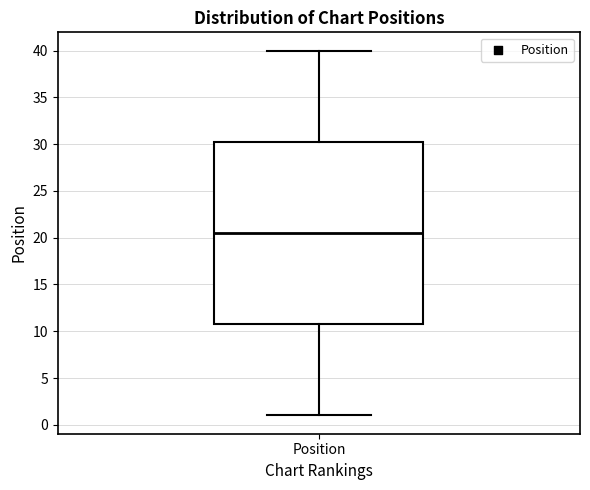

Where is the lower edge of the box for Position on the y-axis? The values are not printed on the chart, so give them approximately, as read against the axis.

11.0